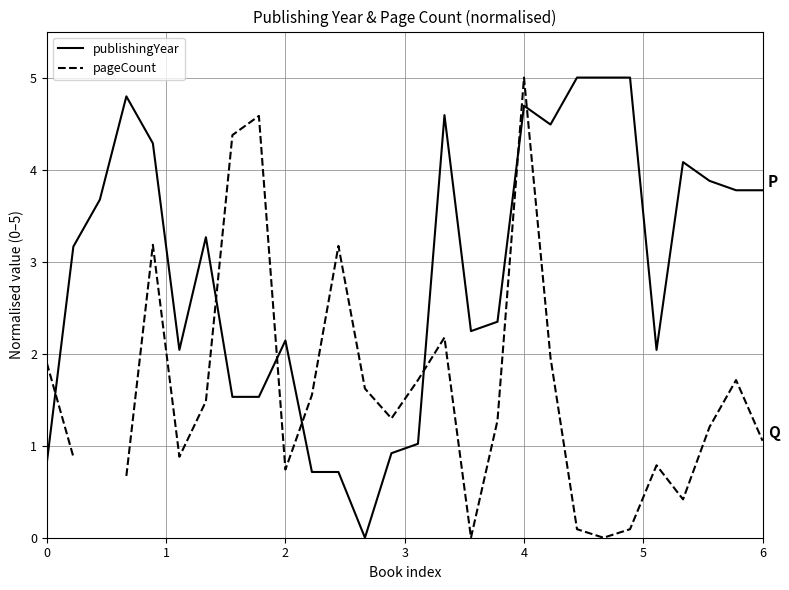

What is the difference between the pageCount values at 7 and 3?

3.7